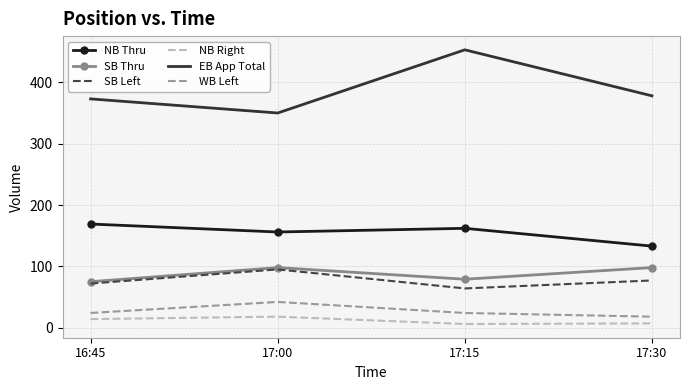

At which category does WB Left reach its first local peak?

17:00